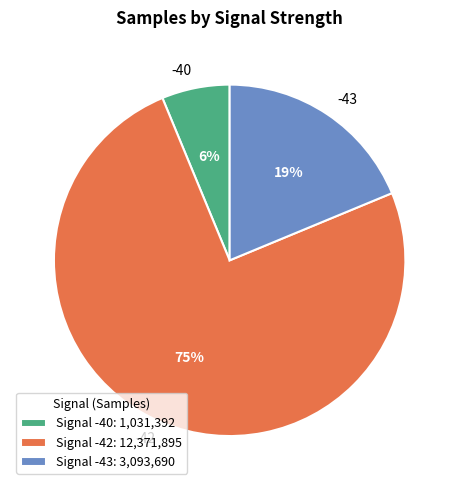

Does -42 represent more than half of the total?

Yes